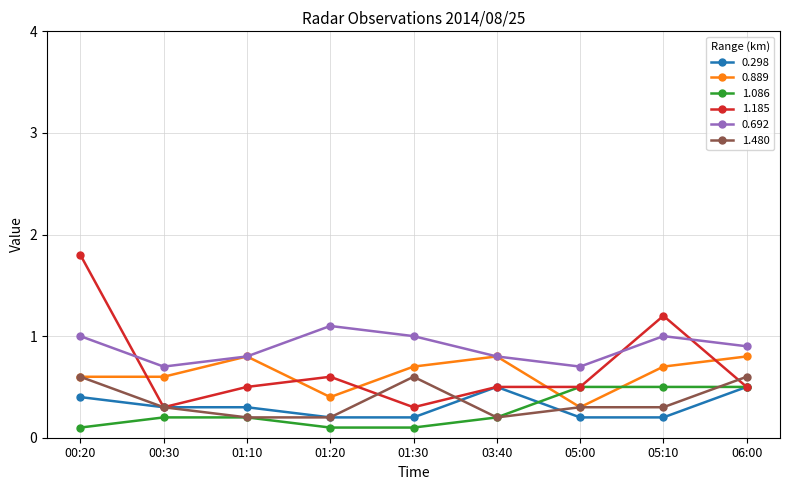

What position from the left is 05:10?

8